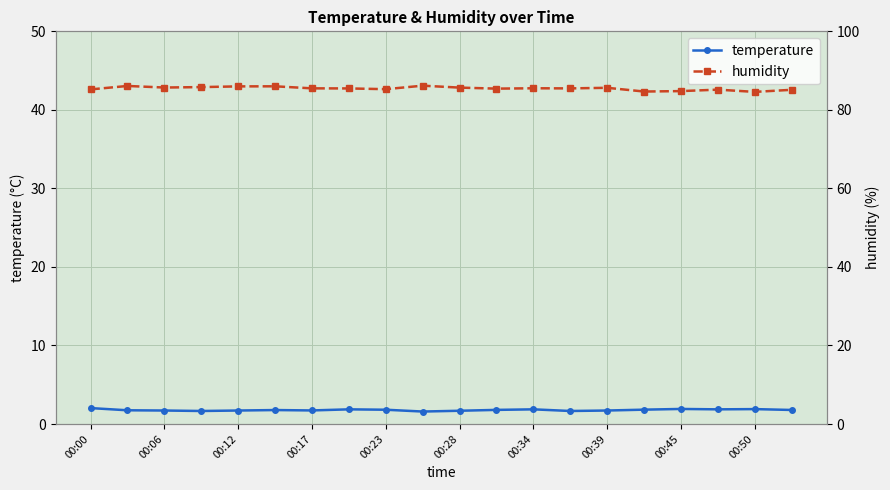

The value of humidity at 13 is 38.6. True or false?

False